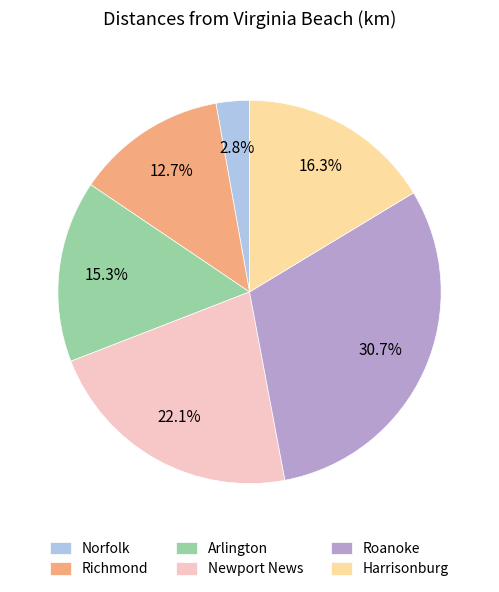

Is the sum of Richmond and Arlington greater than half?

No